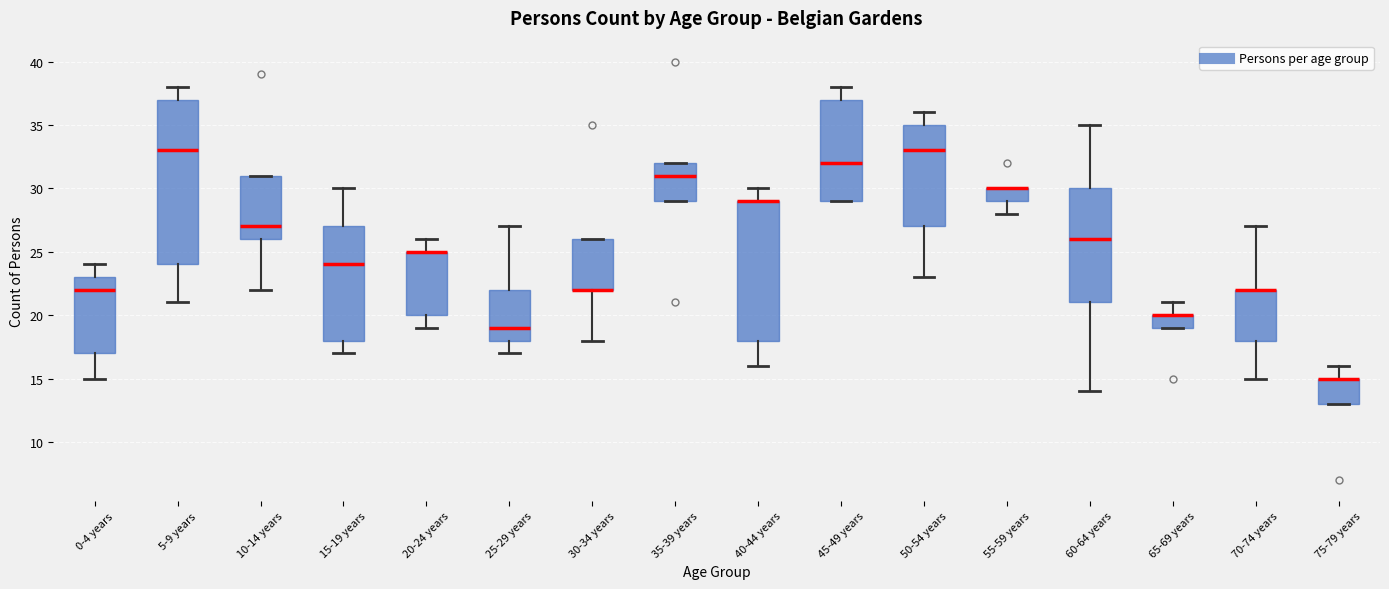

Where is the upper edge of the box for 45-49 years on the y-axis? The values are not printed on the chart, so give them approximately, as read against the axis.

37